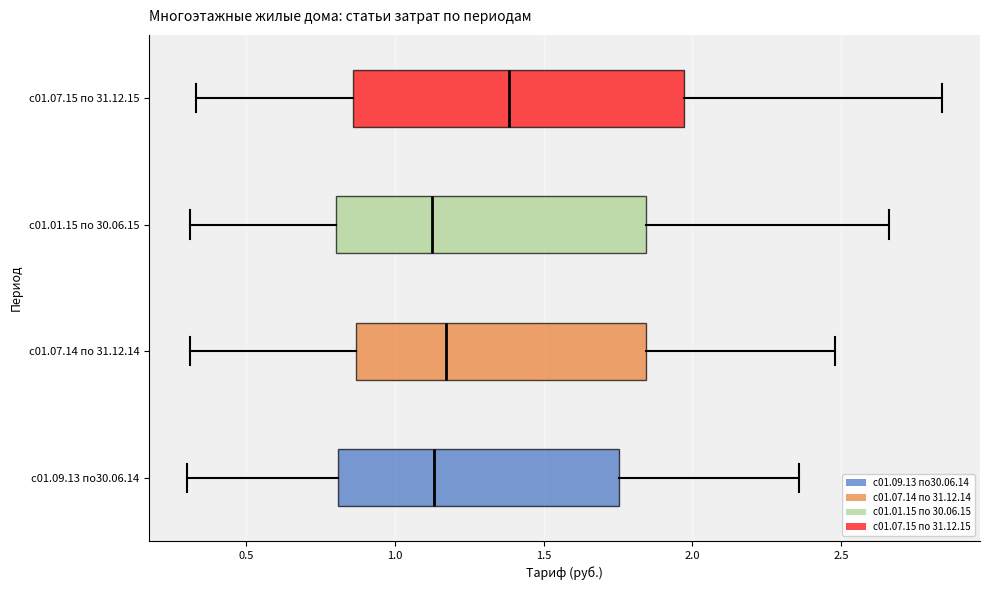

Where does the left whisker of the box for с01.07.15 по 31.12.15 end on the x-axis? The values are not printed on the chart, so give them approximately, as read against the axis.

0.35